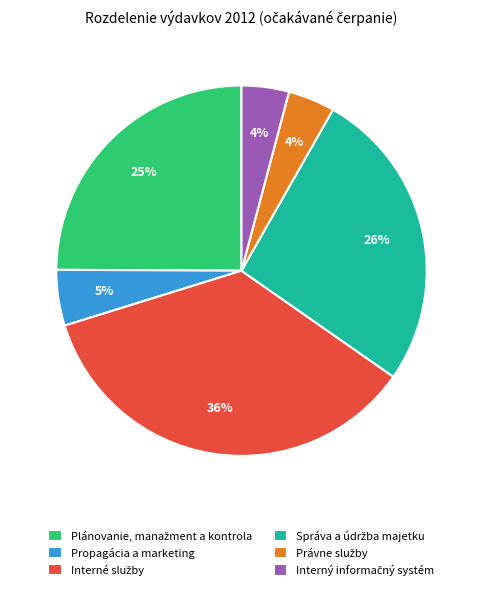

The Propagácia a marketing slice represents 5% of the pie. True or false?

True